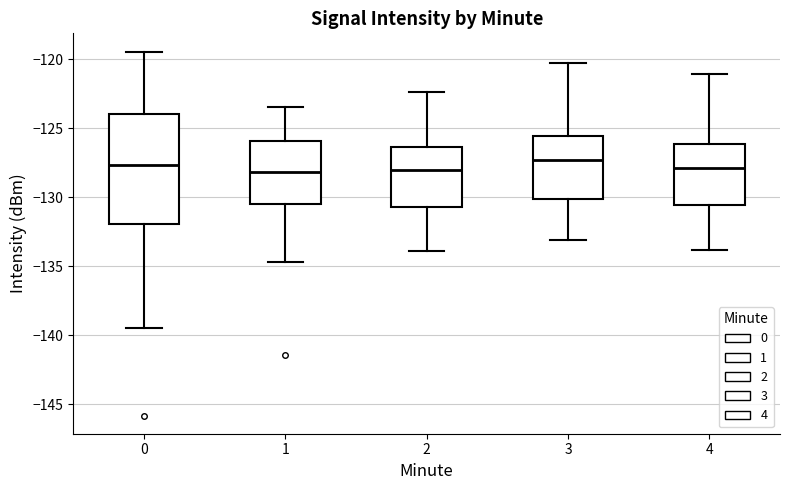

Reading left to right, read every box against the y-axis: the position of its median line, the range the box covers, and the ends of its whiskers. The values are not printed on the chart, so give them approximately, as read against the axis.

0: median -127.5, box -132.0 to -124.0, whiskers -139.5 to -119.5
1: median -128.0, box -130.5 to -126.0, whiskers -134.5 to -123.5
2: median -128.0, box -130.5 to -126.5, whiskers -134.0 to -122.5
3: median -127.5, box -130.0 to -125.5, whiskers -133.0 to -120.5
4: median -128.0, box -130.5 to -126.0, whiskers -134.0 to -121.0